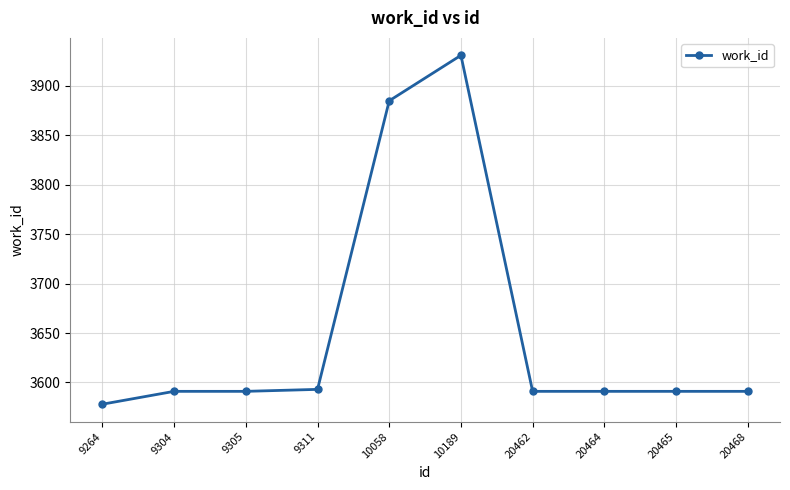

Which has a higher value, 10189 or 9264?

10189